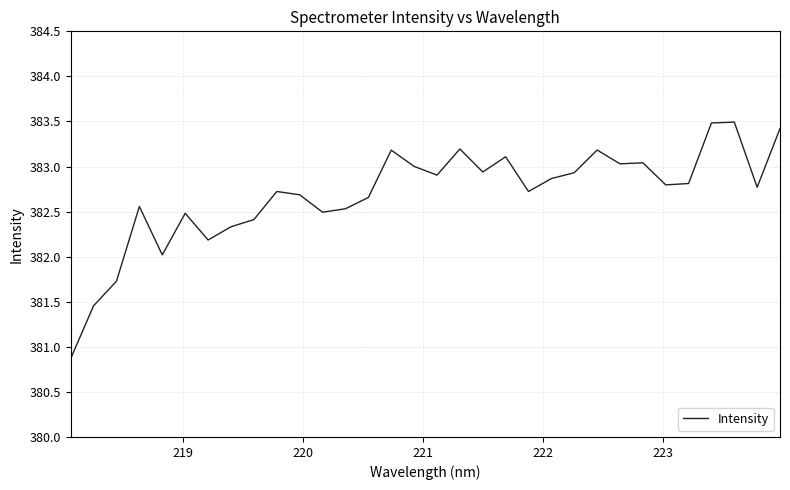

What is the minimum value shown in the chart?

380.9